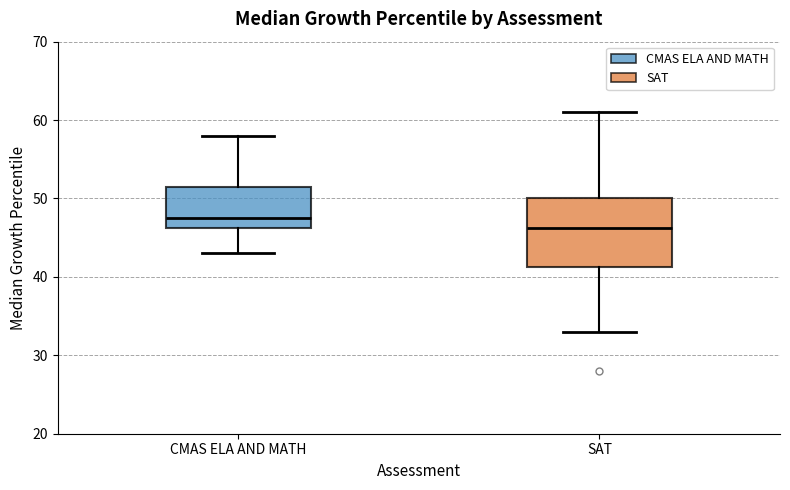

Reading left to right, transcribe this box plot: for each box, give where its median line is, the range the box spans, and where its two whiskers end, as read against the y-axis. The values are not printed on the chart, so give them approximately, as read against the axis.

CMAS ELA AND MATH: median 48, box 46 to 52, whiskers 43 to 58
SAT: median 46, box 41 to 50, whiskers 33 to 61